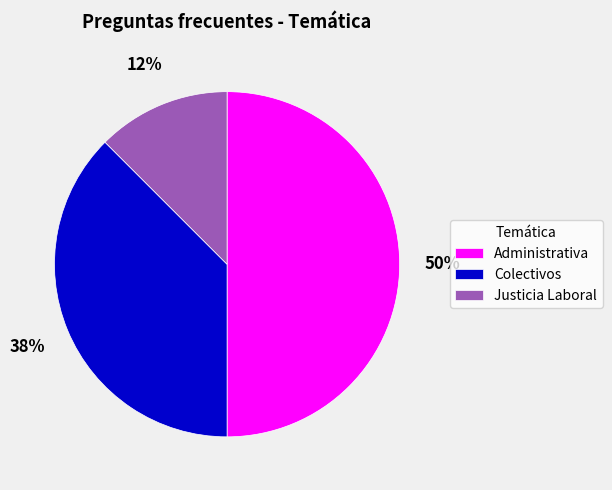

Does Justicia Laboral represent more than half of the total?

No